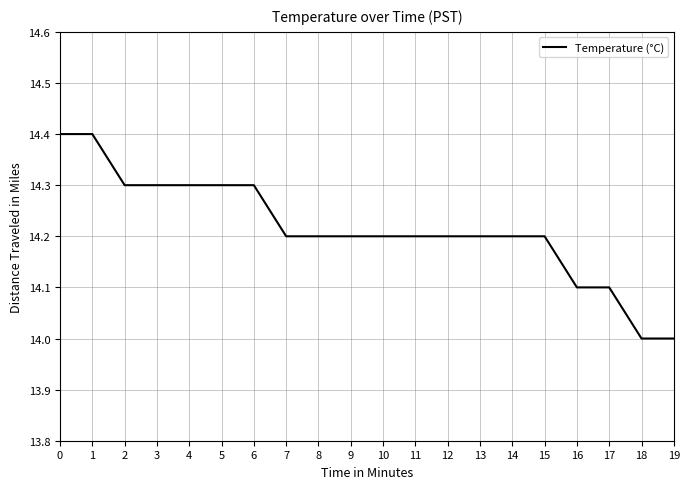

What is the change in value from 1 to 16?

-0.3